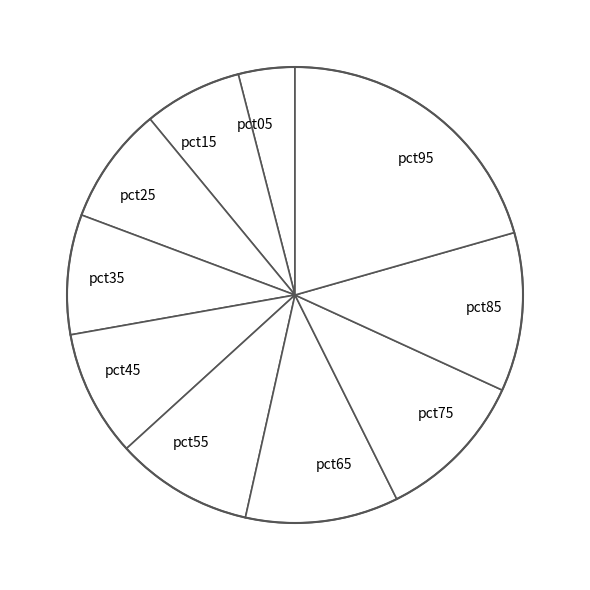

True or false: pct75 accounts for 1% of the total.

False